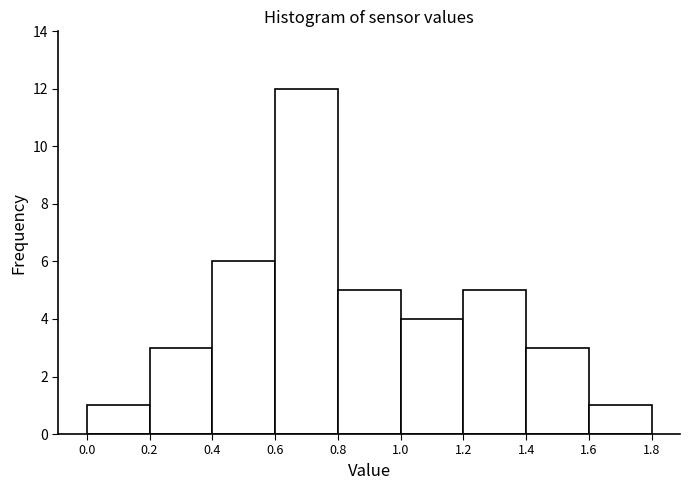

Reading left to right, list every bar in this chart as the range it spans on the x-axis followed by its height. The values are not printed on the chart, so give them approximately, as read against the axis.

0.0 to 0.2: 1
0.2 to 0.4: 3
0.4 to 0.6: 6
0.6 to 0.8: 12
0.8 to 1.0: 5
1.0 to 1.2: 4
1.2 to 1.4: 5
1.4 to 1.6: 3
1.6 to 1.8: 1